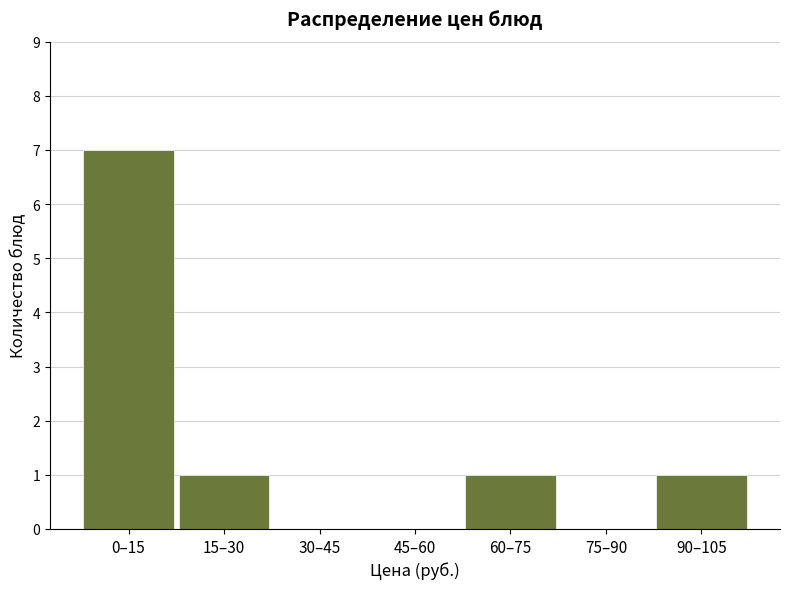

Reading right to left, what are all the values shown in this chart?

90–105=1	75–90=0	60–75=1	45–60=0	30–45=0	15–30=1	0–15=7